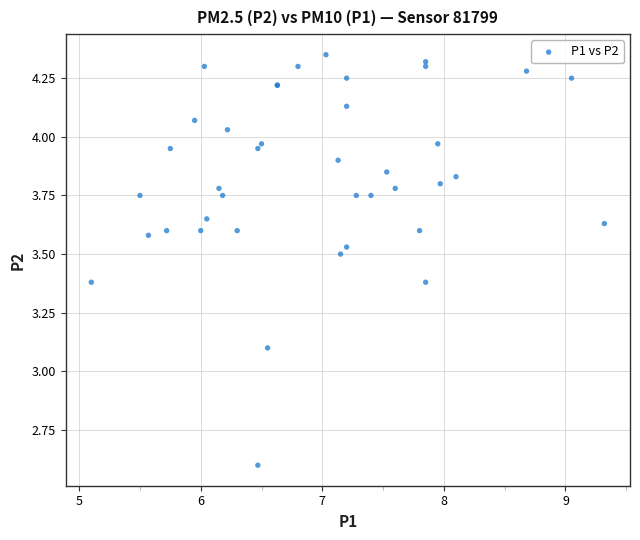

What Y value in the scatter plot is closest to 3?

3.1